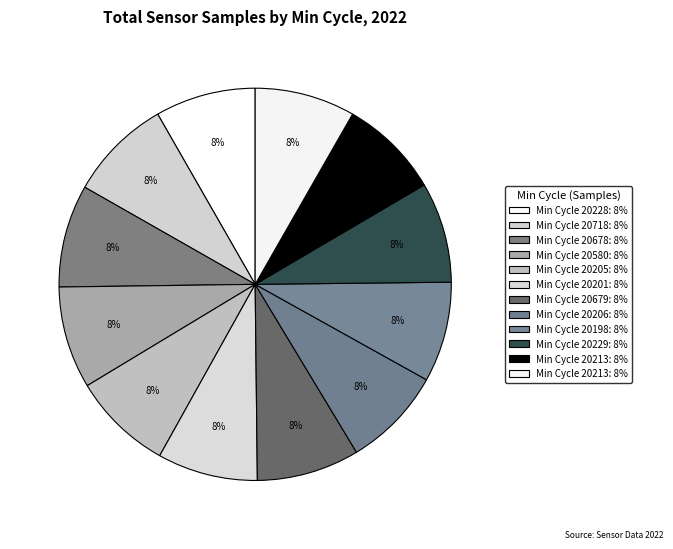

What is the largest slice in the pie chart?

20718